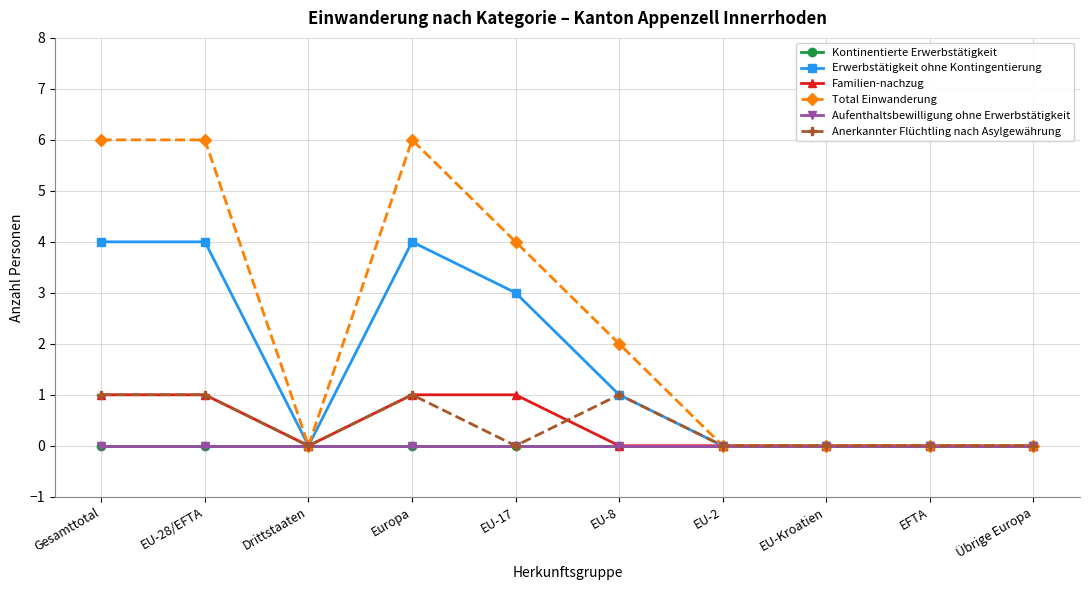

Does the chart have visible grid lines?

Yes